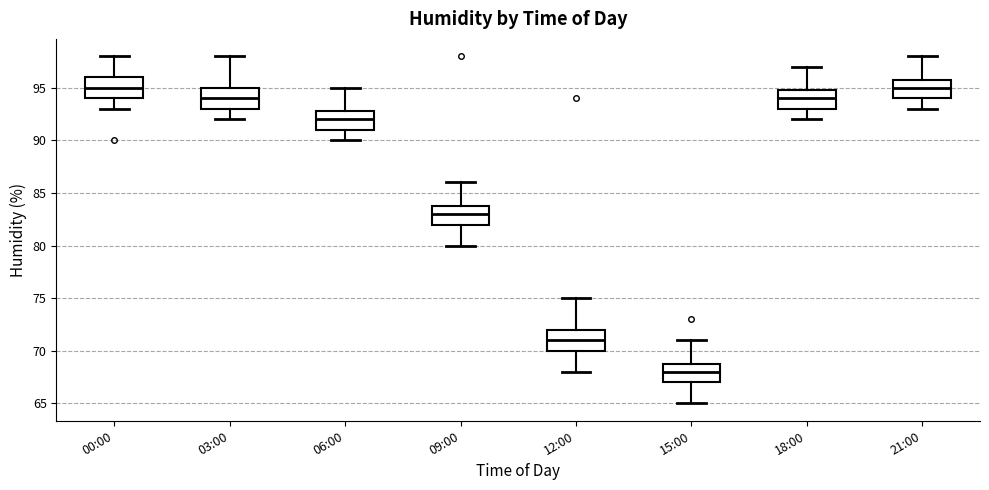

Reading left to right, read every box against the y-axis: the position of its median line, the range the box covers, and the ends of its whiskers. The values are not printed on the chart, so give them approximately, as read against the axis.

00:00: median 95, box 94 to 96, whiskers 93 to 98
03:00: median 94, box 93 to 95, whiskers 92 to 98
06:00: median 92, box 91 to 93, whiskers 90 to 95
09:00: median 83, box 82 to 84, whiskers 80 to 86
12:00: median 71, box 70 to 72, whiskers 68 to 75
15:00: median 68, box 67 to 69, whiskers 65 to 71
18:00: median 94, box 93 to 95, whiskers 92 to 97
21:00: median 95, box 94 to 96, whiskers 93 to 98